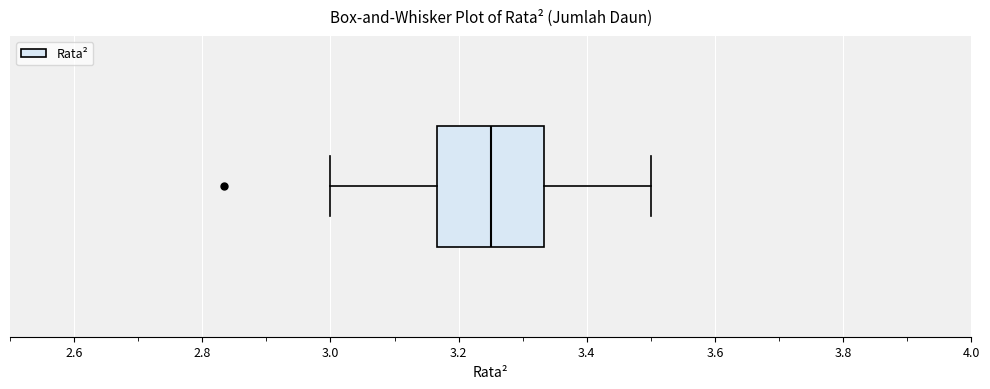

Transcribe this box plot: give where the median line is, the range the box spans, and where the two whiskers end, as read against the x-axis. The values are not printed on the chart, so give them approximately, as read against the axis.

median 3.26, box 3.16 to 3.34, whiskers 3.00 to 3.50